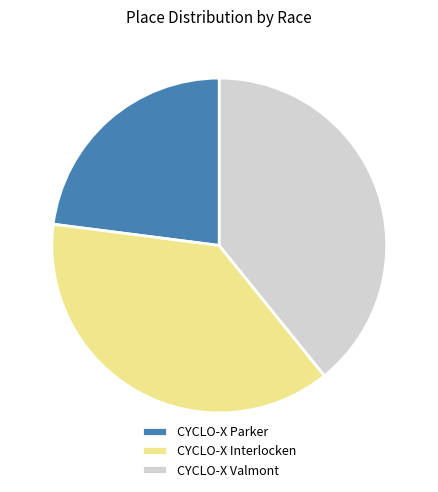

What is the ratio of the value at CYCLO-X Parker to the value at CYCLO-X Interlocken?

0.6